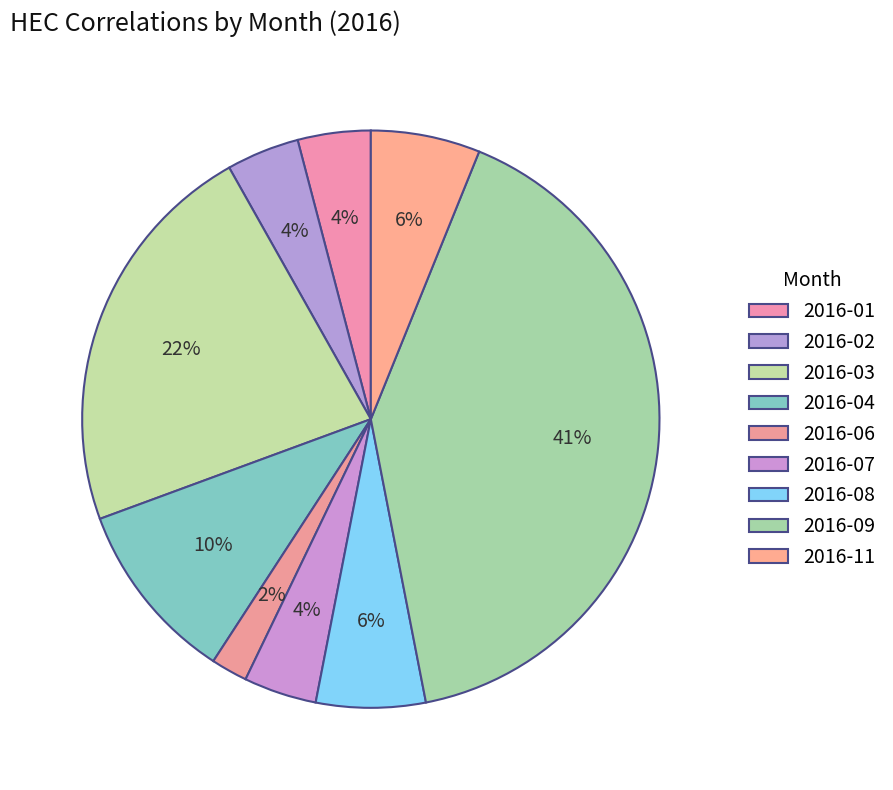

To the nearest percent, what portion does 2016-04 represent?

10%